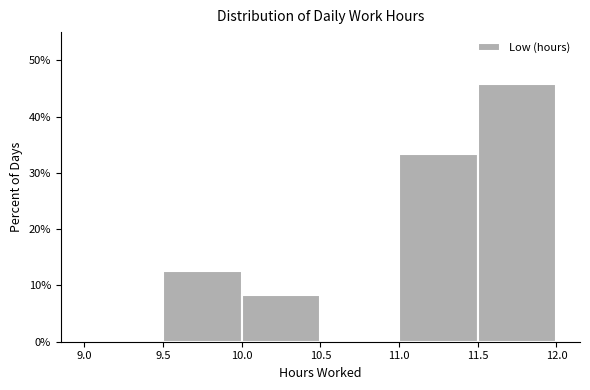

Reading left to right, list every bar in this chart as the range it spans on the x-axis followed by its height. The values are not printed on the chart, so give them approximately, as read against the axis.

9.0 to 9.5: 0
9.5 to 10.0: 13
10.0 to 10.5: 8
10.5 to 11.0: 0
11.0 to 11.5: 33
11.5 to 12.0: 46